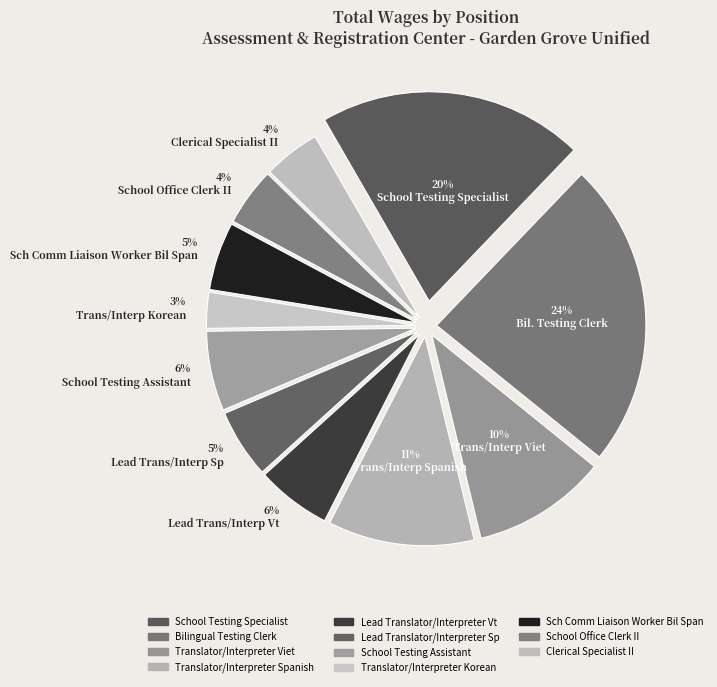

How many segments does this pie chart have?

11